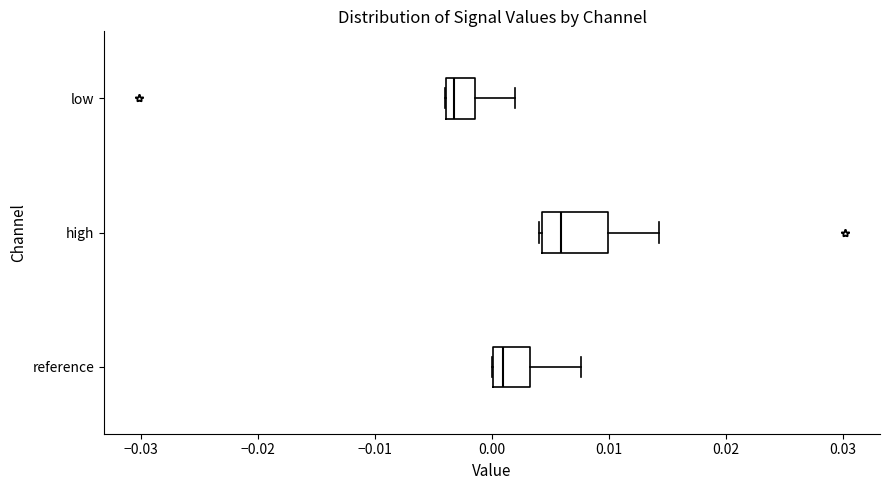

Where does the median line of the box for high sit on the x-axis? The values are not printed on the chart, so give them approximately, as read against the axis.

0.006